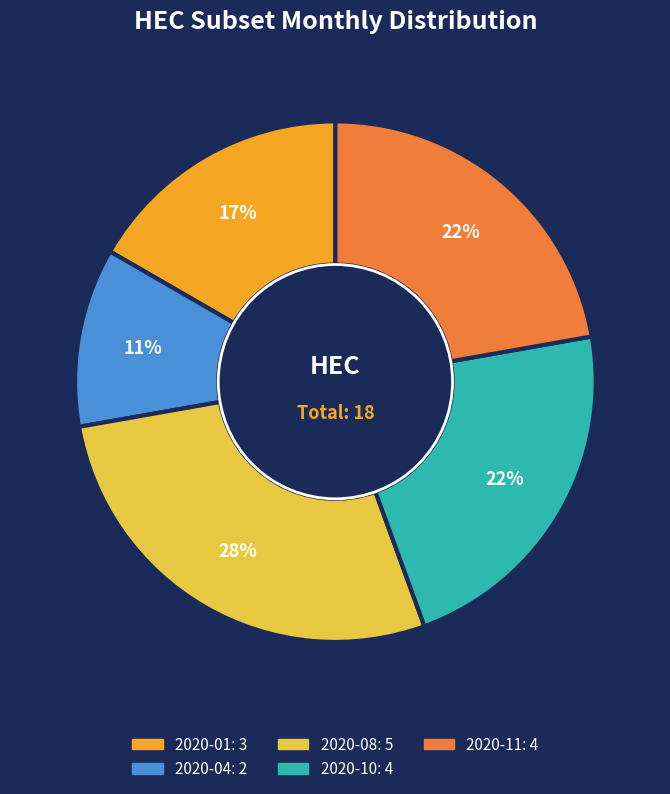

Does any single category account for the majority?

No